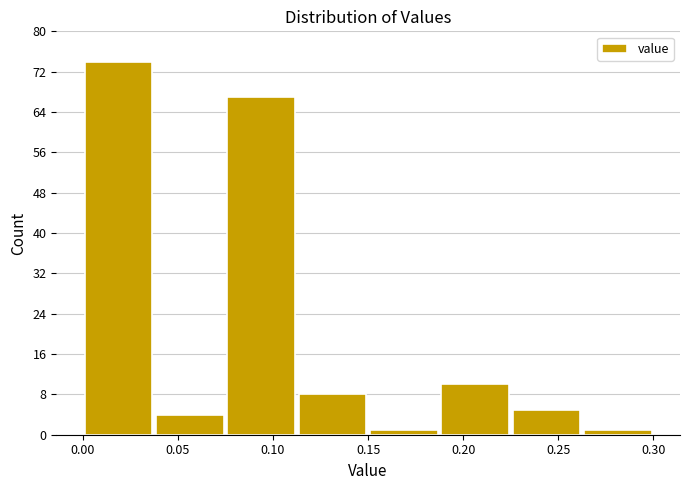

Reading left to right, transcribe this chart: for each bar, give the range it covers on the x-axis and its height. Neither the bar edges nor the heights are printed on the chart, so give them approximately, as read against the axes.

0.000 to 0.040: 74
0.040 to 0.075: 4
0.075 to 0.115: 67
0.115 to 0.150: 8
0.150 to 0.190: 1
0.190 to 0.225: 10
0.225 to 0.265: 5
0.265 to 0.300: 1